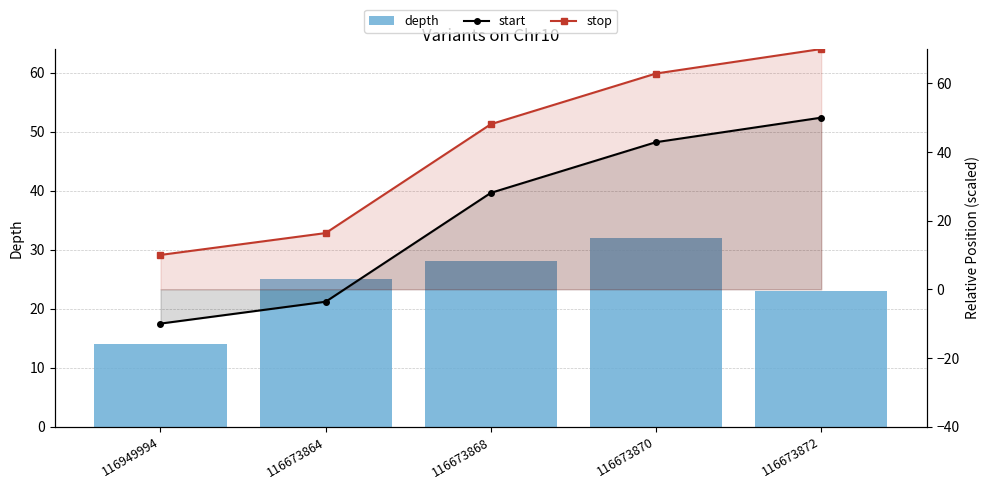

What position from the left is 116949994?

1